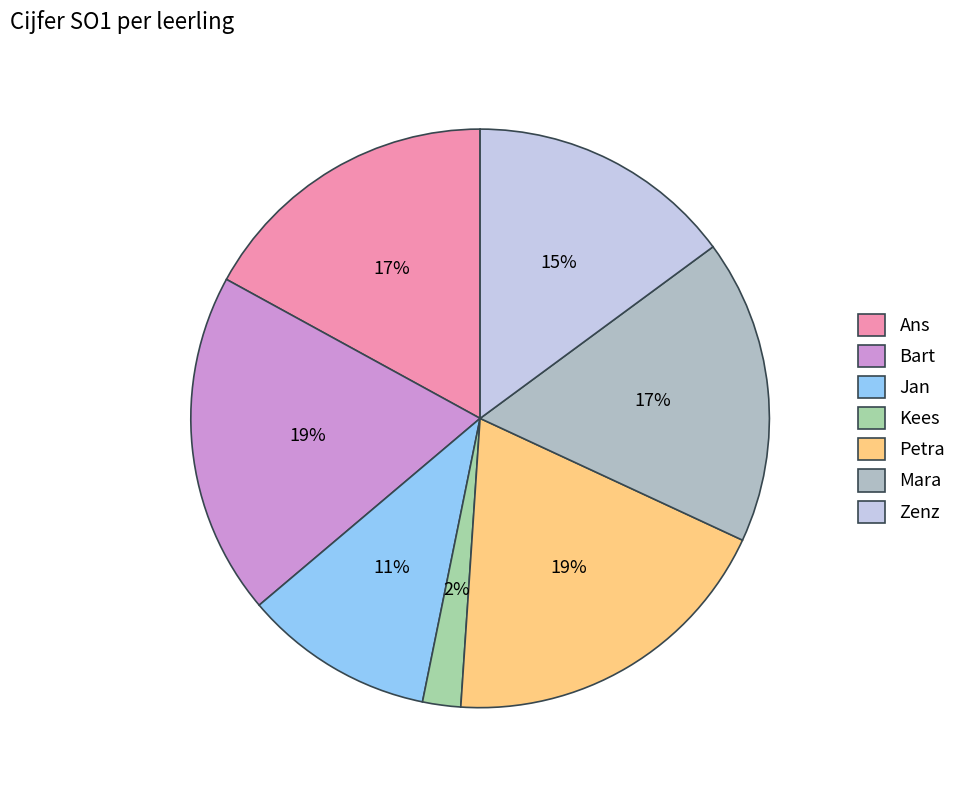

How many slices are in this pie chart?

7